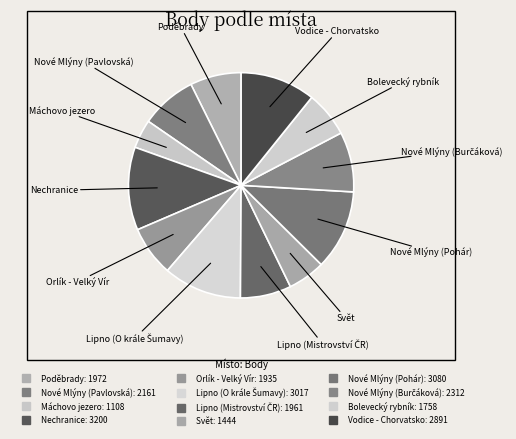

To the nearest percent, what is the difference between the Orlík - Velký Vír and Nechranice slice percentages?

5%